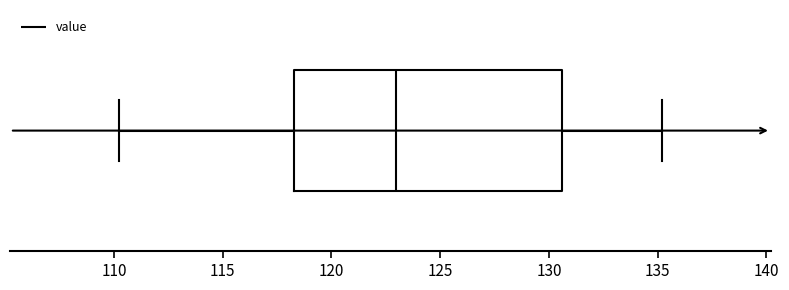

Read this box plot against the x-axis: the position of the median line, the range covered by the box, and the ends of both whiskers. The values are not printed on the chart, so give them approximately, as read against the axis.

median 123.0, box 118.5 to 130.5, whiskers 110.0 to 135.0